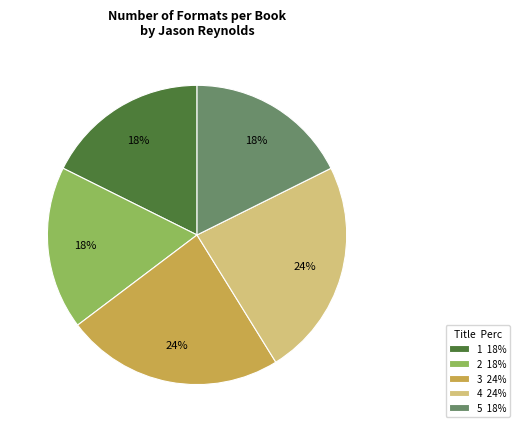

Is there a majority slice in this chart?

No